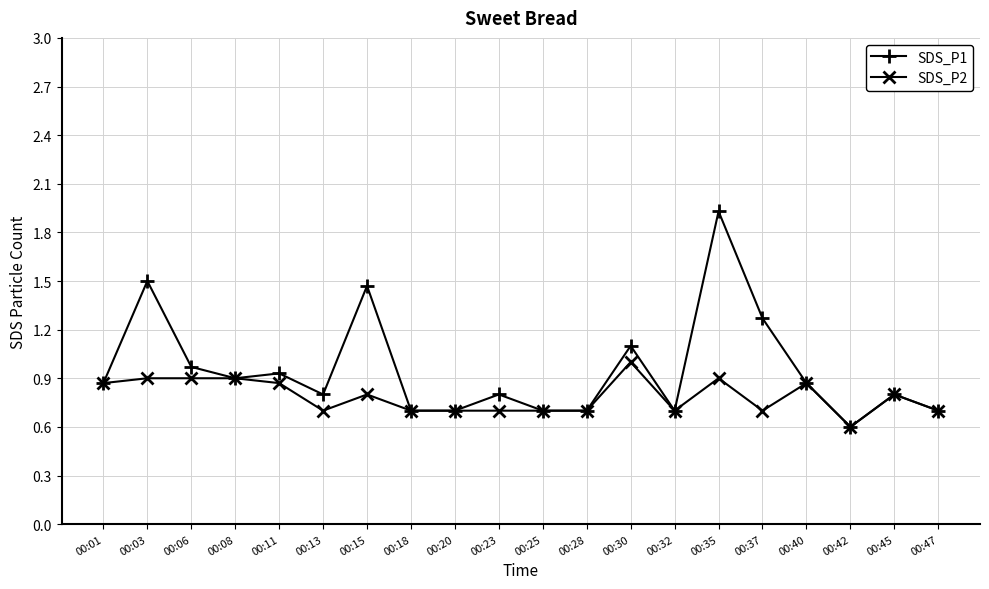

True or false: SDS_P2 has more than 1 interior local peaks.

True